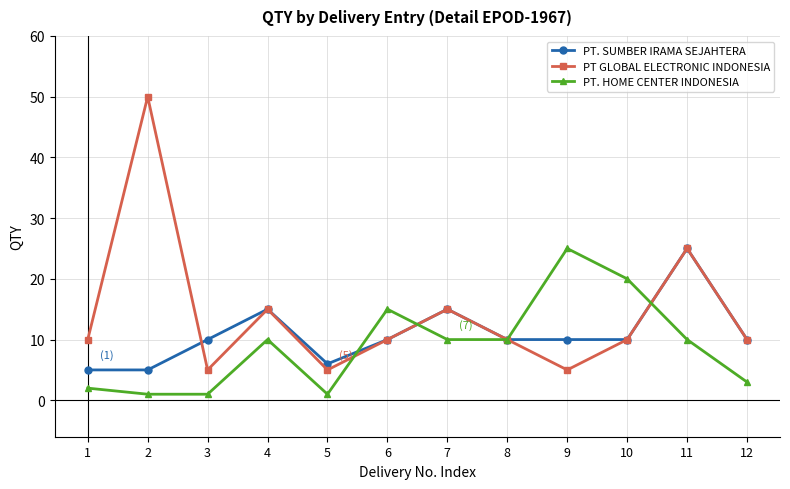

What is the difference between the maximum and minimum values in the PT. SUMBER IRAMA SEJAHTERA series?

20